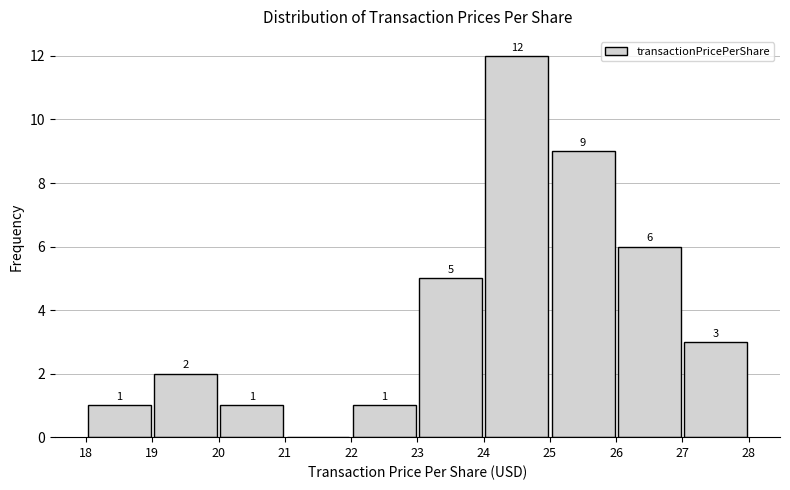

Which range on the x-axis has the tallest bar?

24 to 25